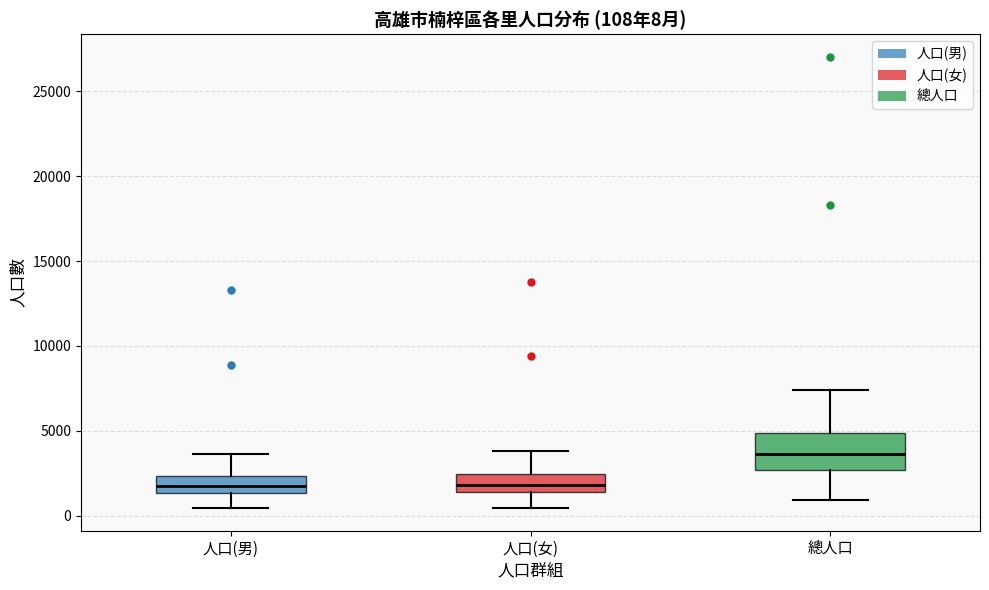

Comparing the boxes themselves (not the whiskers), which one is the tallest?

總人口